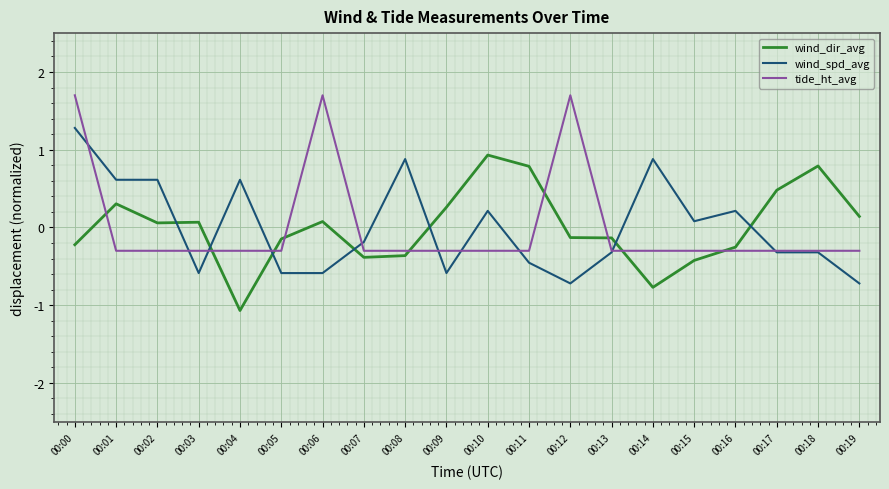

How many values in the wind_spd_avg series are below 0?

11